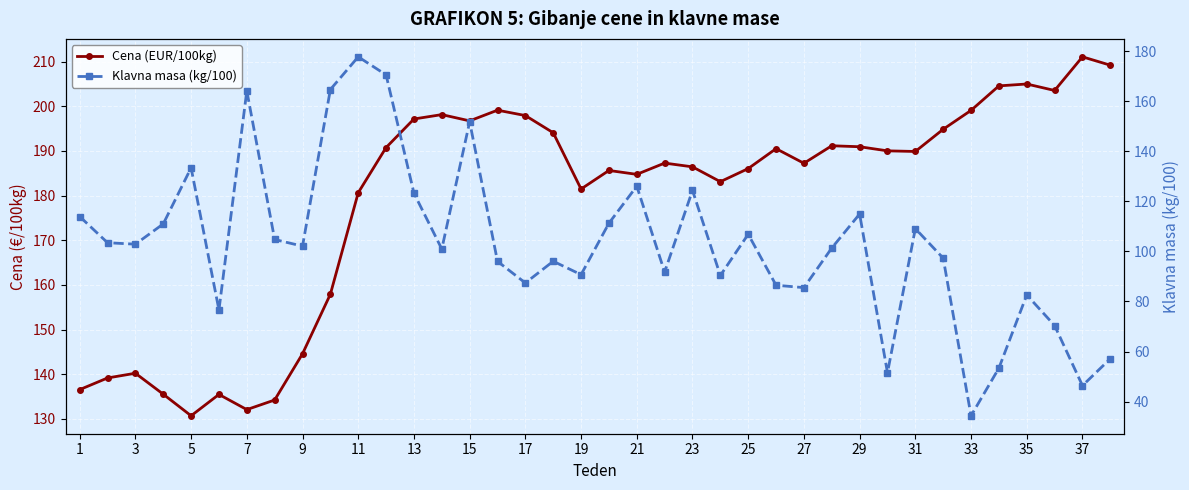

What is the maximum value shown in the chart?

211.1